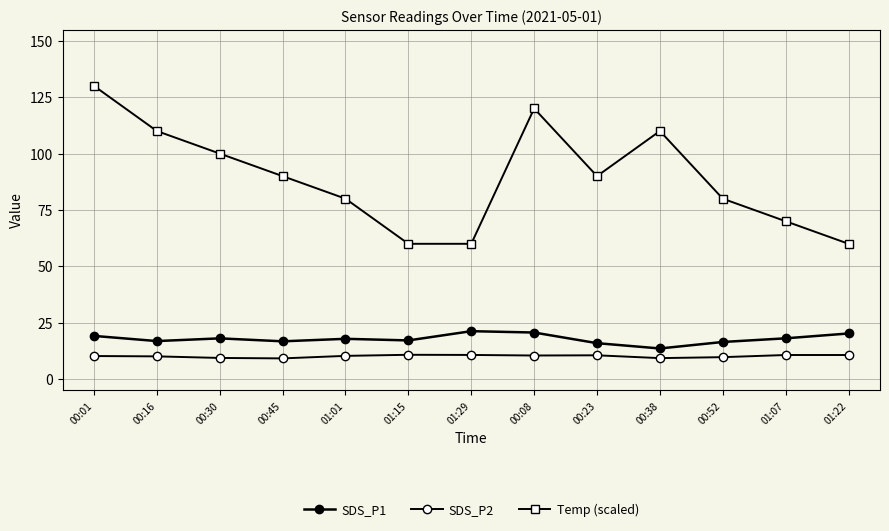

What is the highest value of the Temp (scaled) series?

130.0